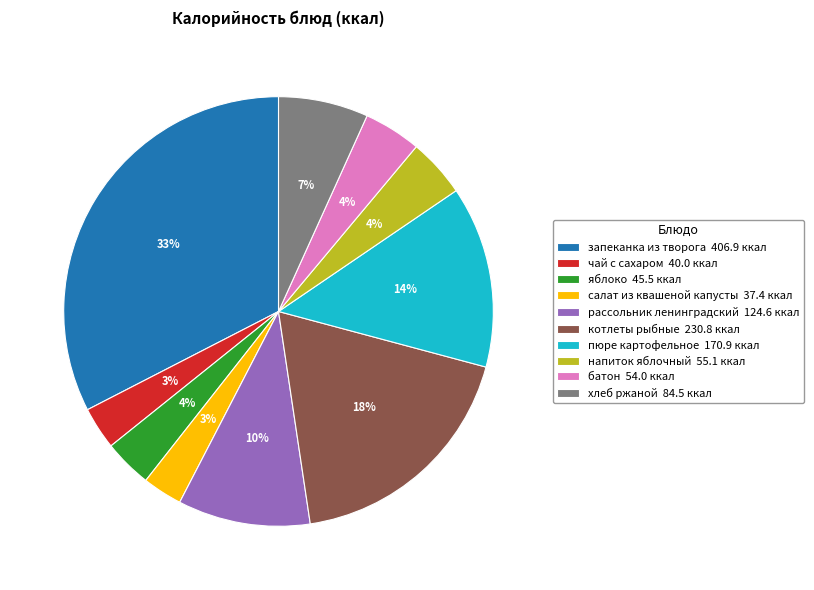

What is the ratio of the value at запеканка из творога 406.9 ккал to the value at котлеты рыбные 230.8 ккал?

1.8